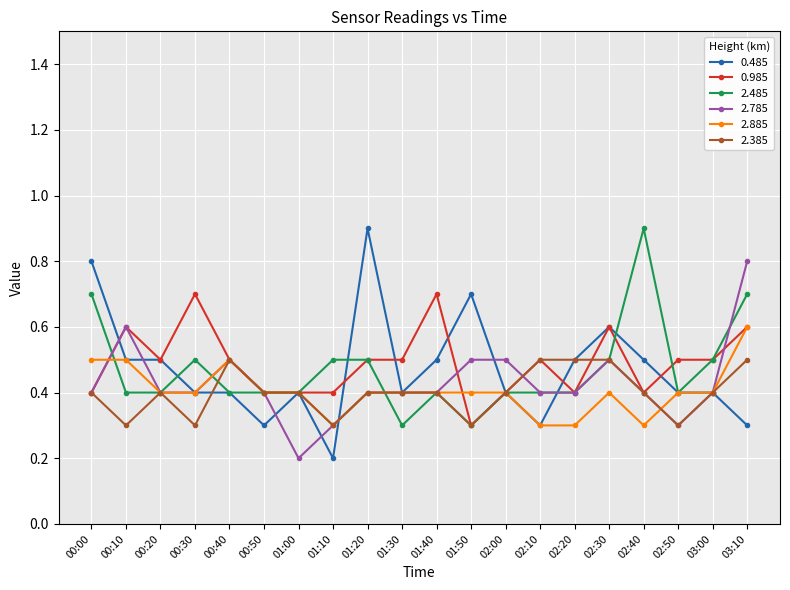

At which category does 2.485 reach its first local peak?

00:30